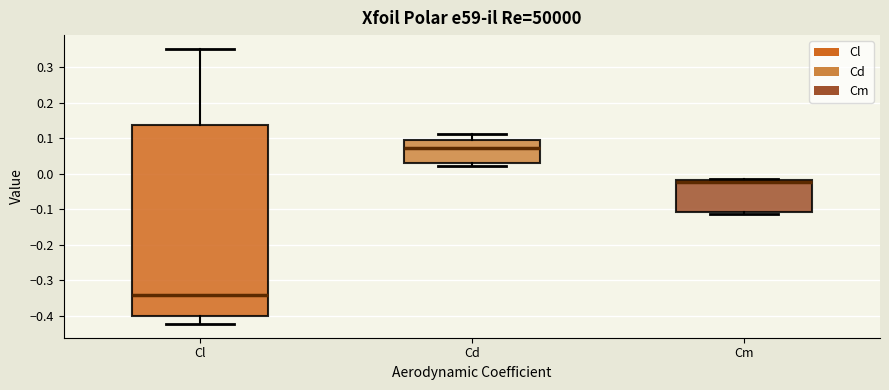

Reading left to right, read every box against the y-axis: the position of its median line, the range the box covers, and the ends of its whiskers. The values are not printed on the chart, so give them approximately, as read against the axis.

Cl: median -0.34, box -0.40 to 0.14, whiskers -0.42 to 0.35
Cd: median 0.07, box 0.03 to 0.09, whiskers 0.02 to 0.11
Cm: median -0.02 (just below the box's upper edge), box -0.11 to -0.02, whiskers -0.11 (just below the box's lower edge) to -0.01